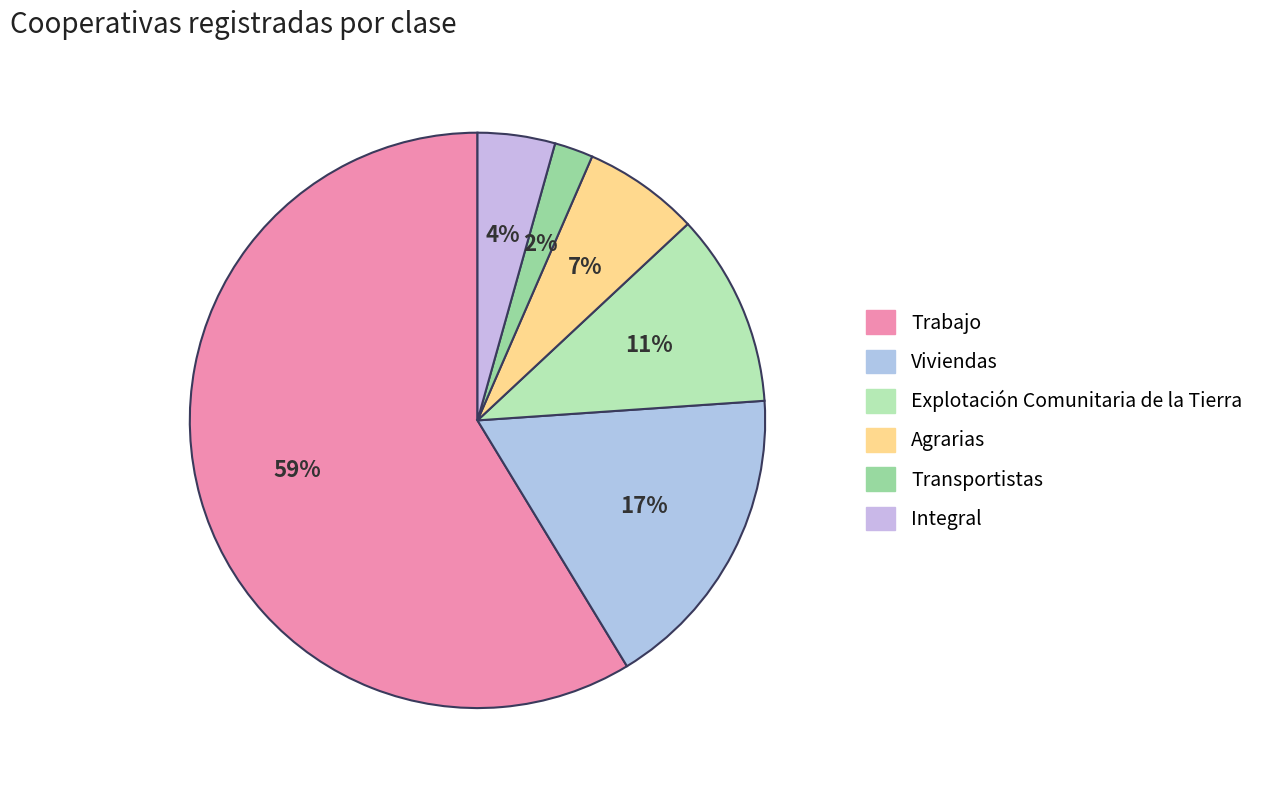

Rank the categories by value from lowest to highest.

Transportistas, Integral, Agrarias, Explotación Comunitaria de la Tierra, Viviendas, Trabajo